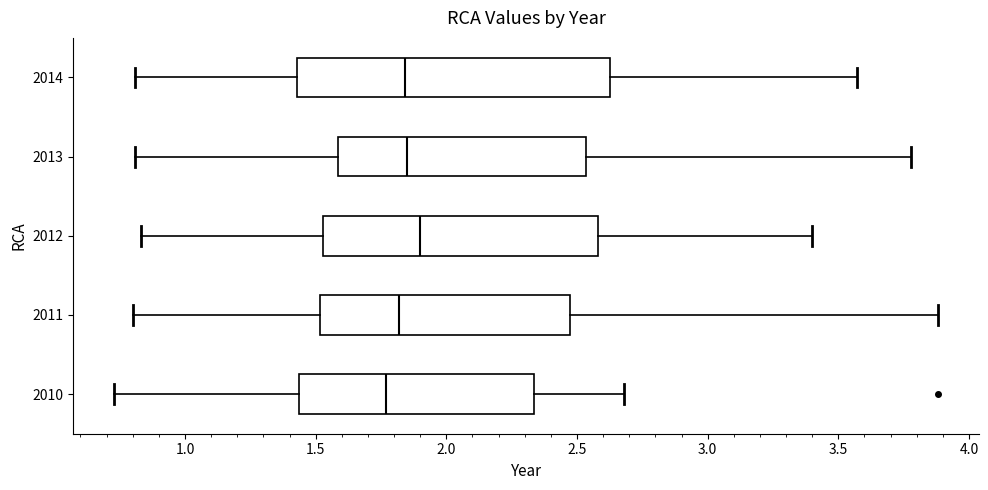

Reading bottom to top, transcribe this box plot: for each box, give where its median line is, the range the box spans, and where its two whiskers end, as read against the x-axis. The values are not printed on the chart, so give them approximately, as read against the axis.

2010: median 1.75, box 1.45 to 2.35, whiskers 0.75 to 2.70
2011: median 1.80, box 1.50 to 2.50, whiskers 0.80 to 3.90
2012: median 1.90, box 1.55 to 2.60, whiskers 0.85 to 3.40
2013: median 1.85, box 1.60 to 2.55, whiskers 0.80 to 3.80
2014: median 1.85, box 1.45 to 2.65, whiskers 0.80 to 3.55